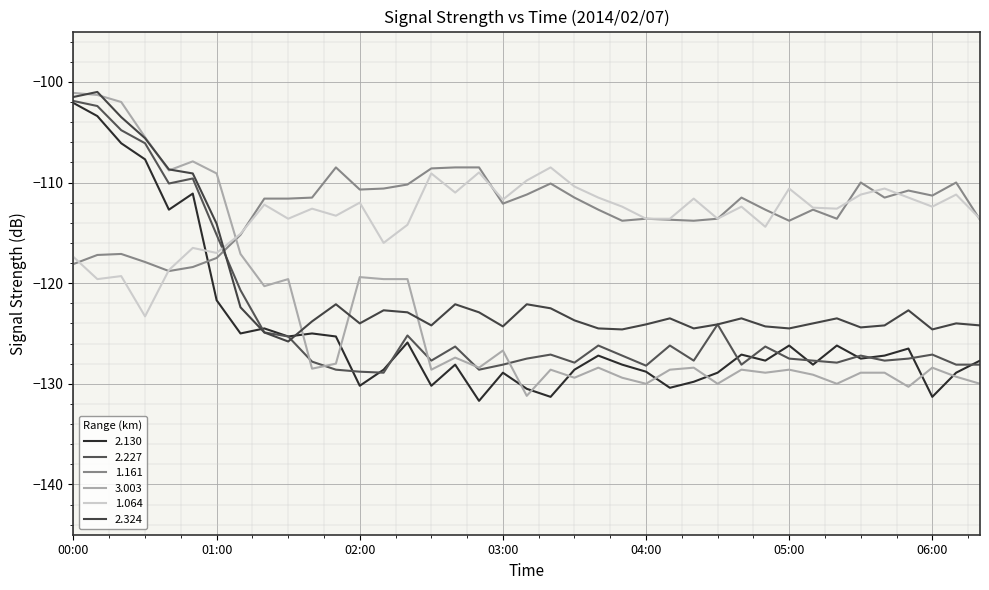

Does the chart display data point markers on the line(s)?

No